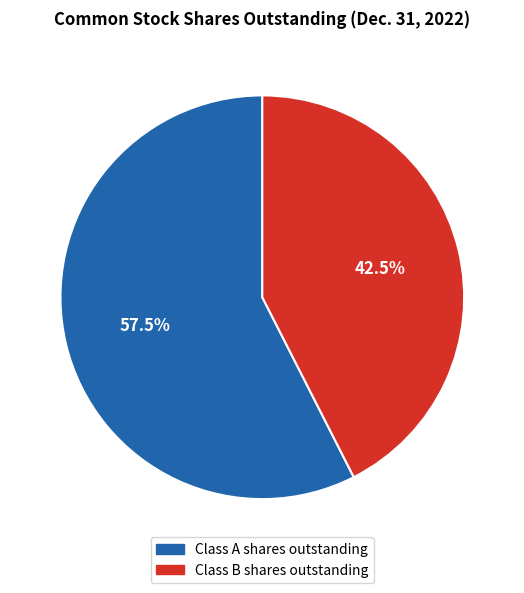

Is it true that Class A shares outstanding is 69% of the pie?

False